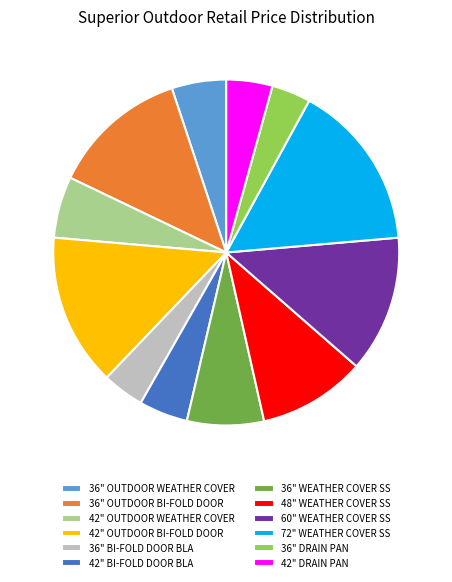

Combined, do 48" WEATHER COVER SS and 42" OUTDOOR WEATHER COVER account for over 50%?

No